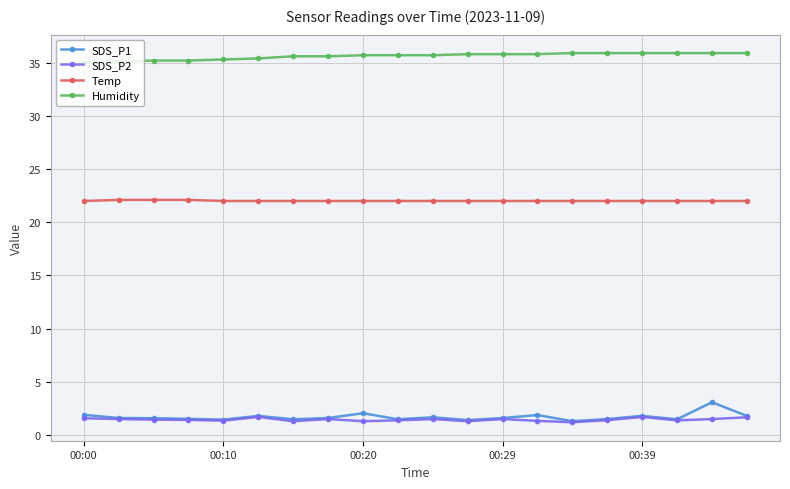

At how many categories does at least one series exceed 10?

20